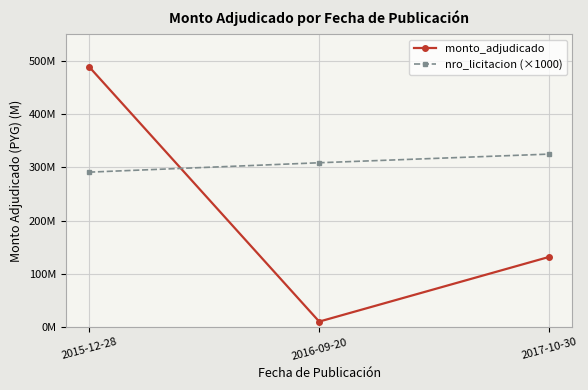

What is the minimum value shown in the chart?

10600000